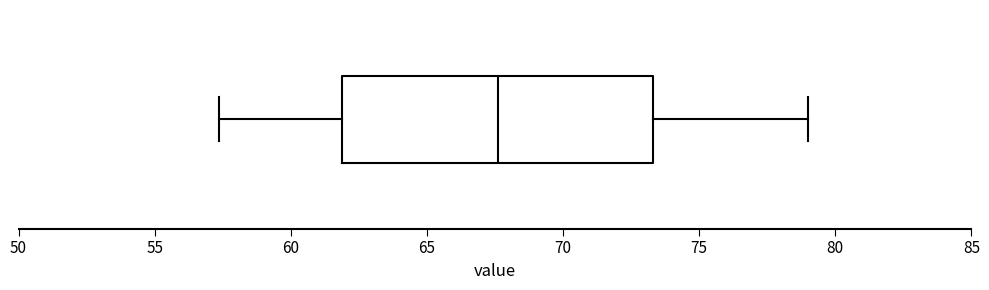

Read this box plot against the x-axis: the position of the median line, the range covered by the box, and the ends of both whiskers. The values are not printed on the chart, so give them approximately, as read against the axis.

median 67.5, box 62.0 to 73.5, whiskers 57.5 to 79.0